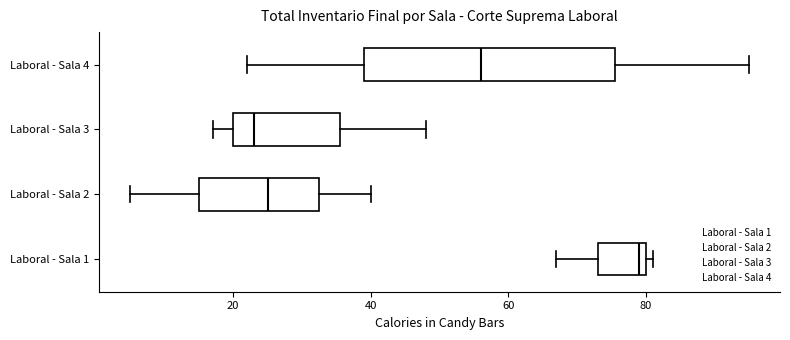

Reading bottom to top, transcribe this box plot: for each box, give where its median line is, the range the box spans, and where its two whiskers end, as read against the x-axis. The values are not printed on the chart, so give them approximately, as read against the axis.

Laboral - Sala 1: median 80 (just left of the box's right edge), box 74 to 80, whiskers 68 to 82
Laboral - Sala 2: median 26, box 16 to 32, whiskers 6 to 40
Laboral - Sala 3: median 24, box 20 to 36, whiskers 18 to 48
Laboral - Sala 4: median 56, box 40 to 76, whiskers 22 to 96